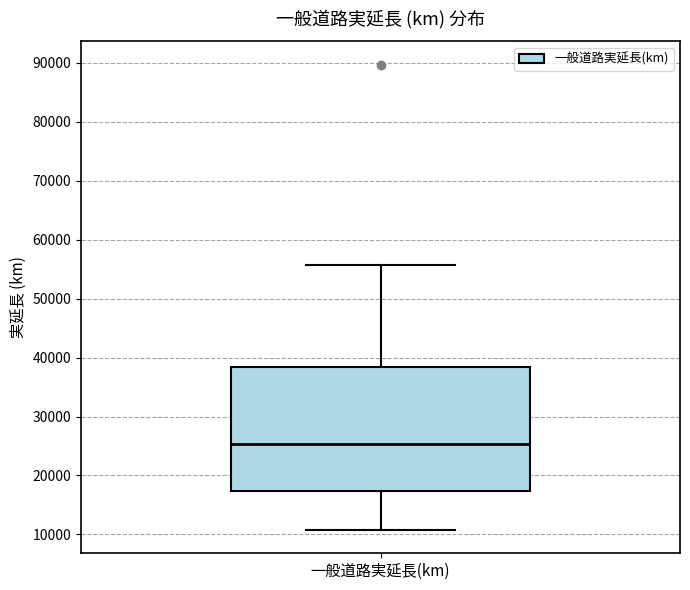

Transcribe this box plot: give where the median line is, the range the box spans, and where the two whiskers end, as read against the y-axis. The values are not printed on the chart, so give them approximately, as read against the axis.

median 25000, box 17000 to 38000, whiskers 11000 to 56000